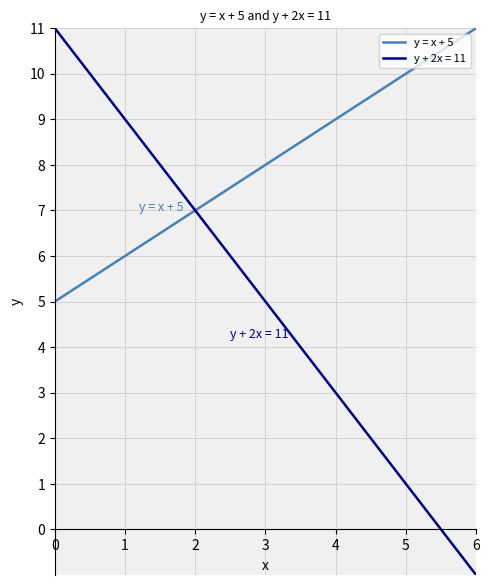

Between 1 and 3, which series saw the biggest shift?

y + 2x = 11